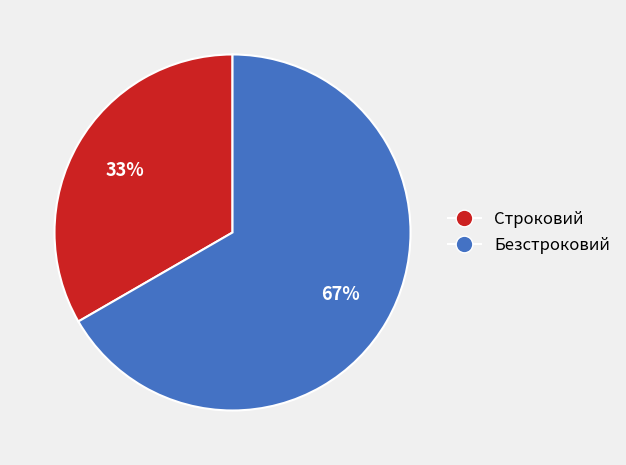

Is it true that Строковий is 33% of the pie?

True